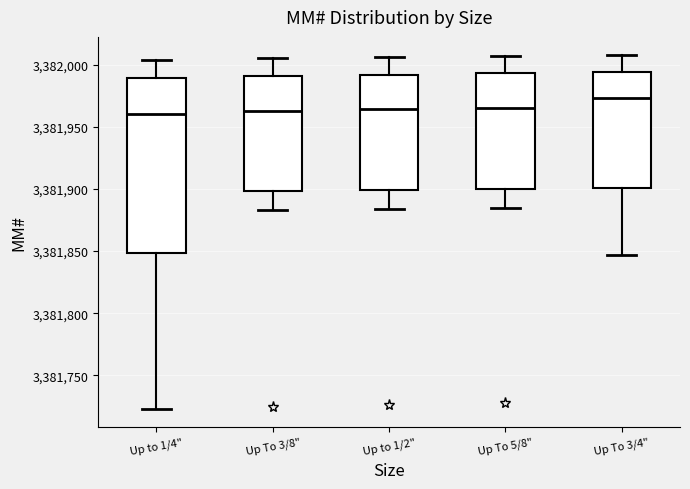

Reading left to right, read every box against the y-axis: the position of its median line, the range the box covers, and the ends of its whiskers. The values are not printed on the chart, so give them approximately, as read against the axis.

Up to 1/4": median 3381960, box 3381850 to 3381990, whiskers 3381725 to 3382005
Up To 3/8": median 3381965, box 3381900 to 3381990, whiskers 3381885 to 3382005
Up to 1/2": median 3381965, box 3381900 to 3381990, whiskers 3381885 to 3382005
Up To 5/8": median 3381965, box 3381900 to 3381995, whiskers 3381885 to 3382005
Up To 3/4": median 3381975, box 3381900 to 3381995, whiskers 3381845 to 3382010